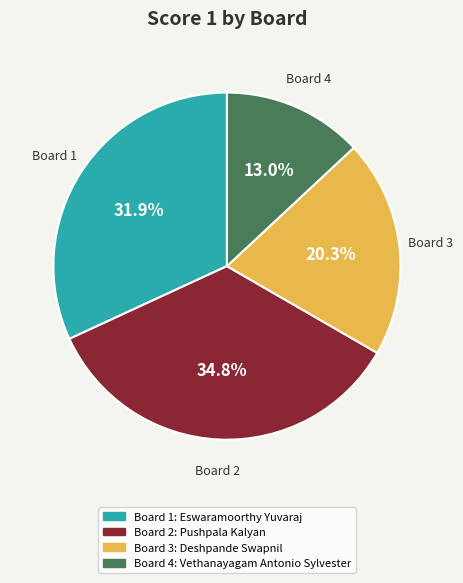

Is it true that Board 2 is 35% of the pie?

True